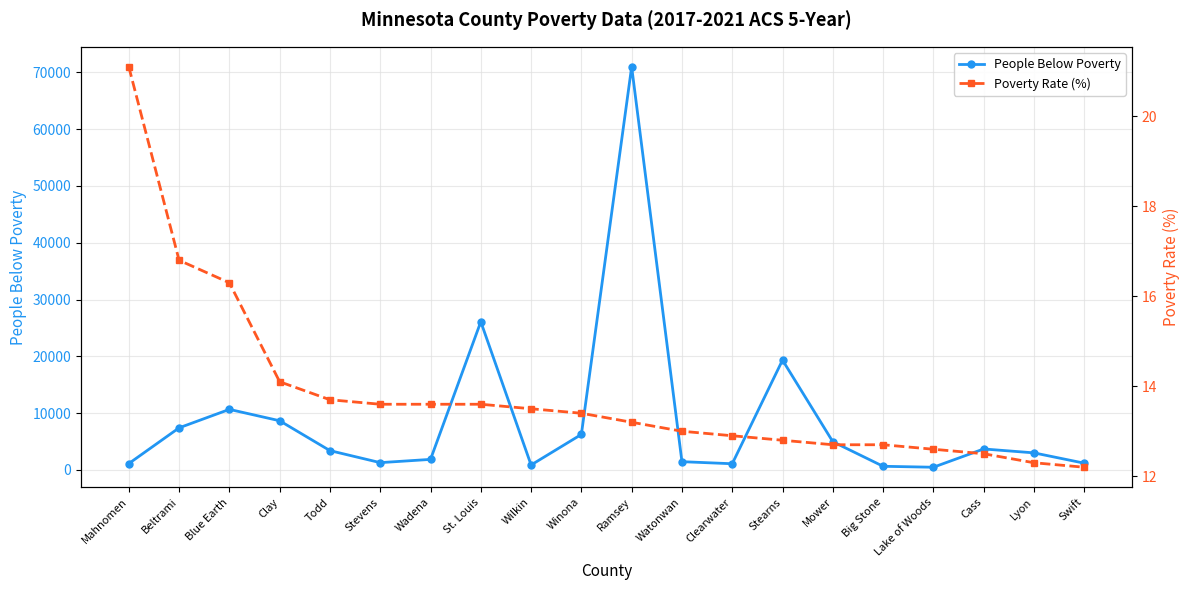

At which category does People Below Poverty reach its first local valley?

Stevens